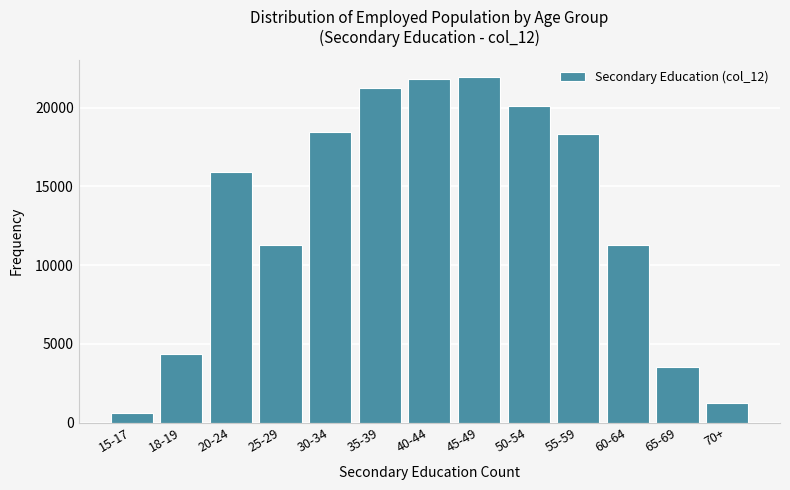

What is the greatest value displayed?

21948